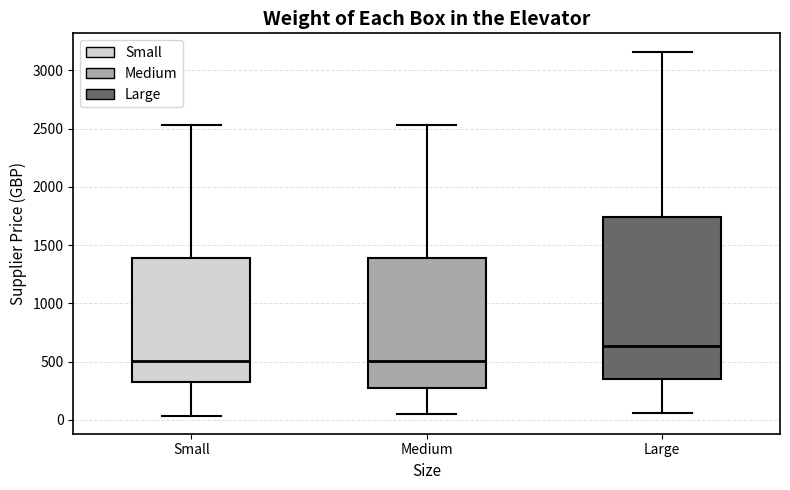

Where does the lower whisker of the box for Medium end on the y-axis? The values are not printed on the chart, so give them approximately, as read against the axis.

50